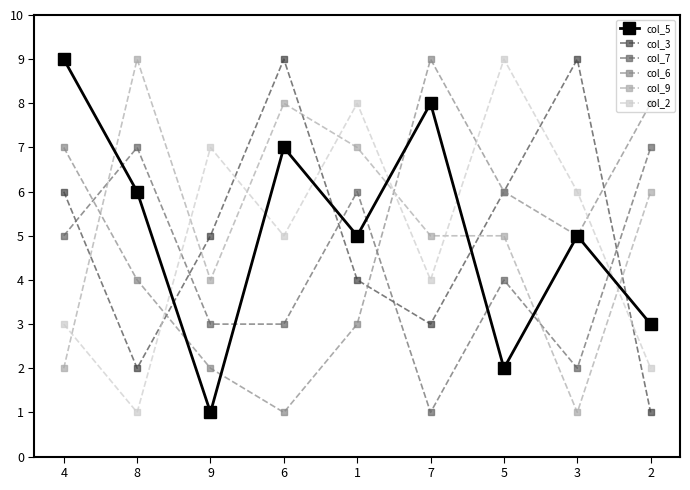

Which category has the highest value in the col_6 series?

7